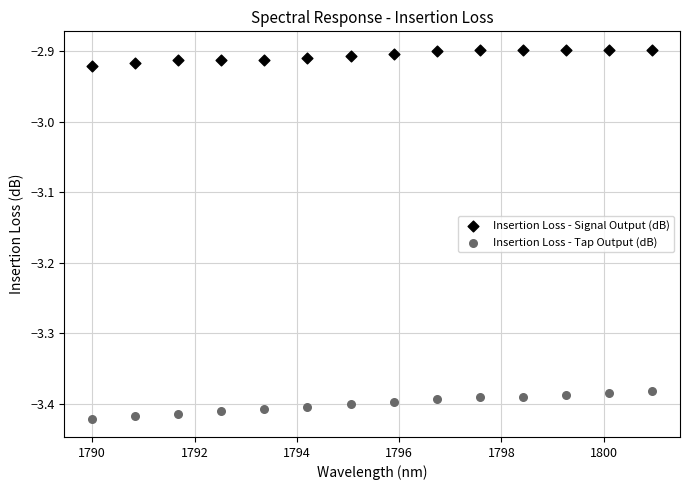

Which series reaches the minimum Y coordinate?

Insertion Loss - Tap Output (dB)